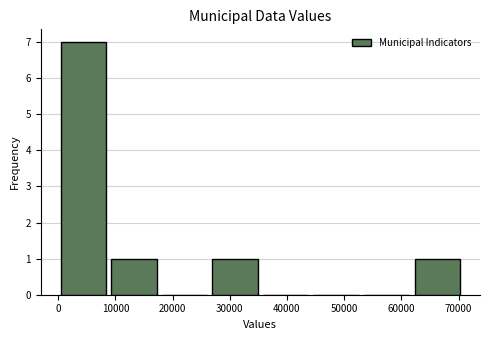

Reading left to right, transcribe this chart: for each bar, give the range it covers on the x-axis and its height. Neither the bar edges nor the heights are printed on the chart, so give them approximately, as read against the axes.

0 to 9000: 7
9000 to 18000: 1
18000 to 27000: 0
27000 to 35000: 1
35000 to 44000: 0
44000 to 53000: 0
53000 to 62000: 0
62000 to 71000: 1